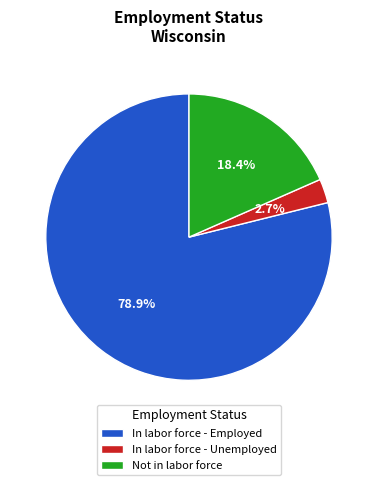

Between Not in labor force and In labor force - Unemployed, which is larger?

Not in labor force